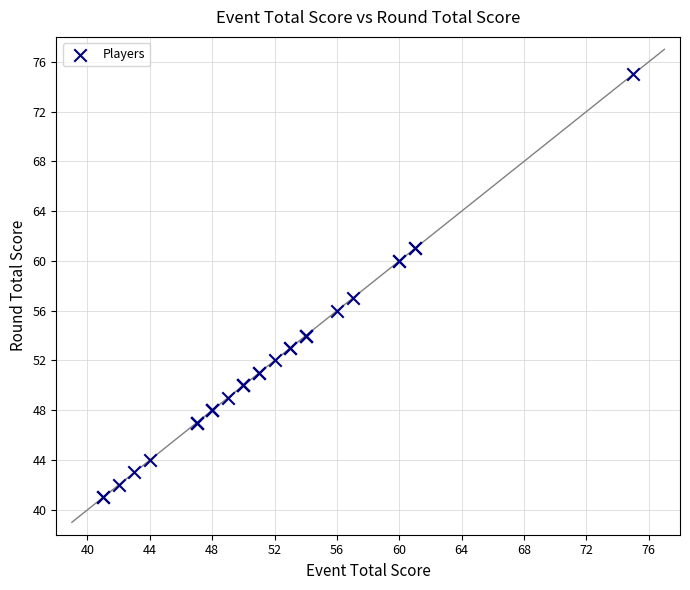

What Y value in the scatter plot is closest to 58?

57